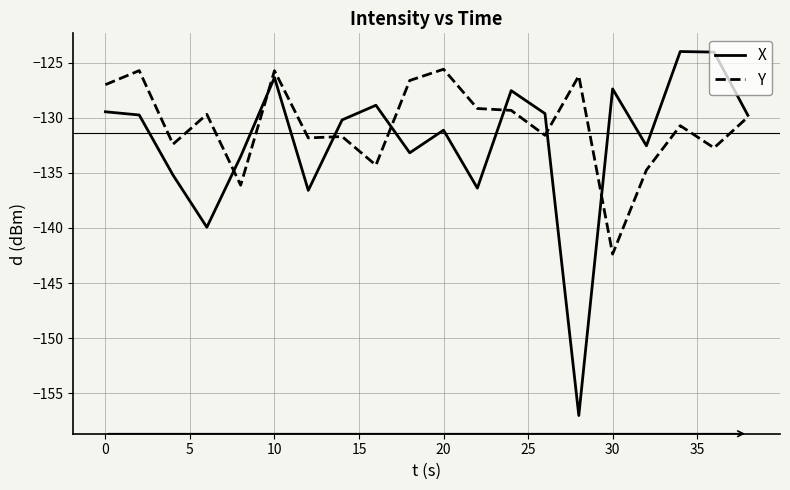

Rank the series by their maximum value, from lowest to highest.

Y, X